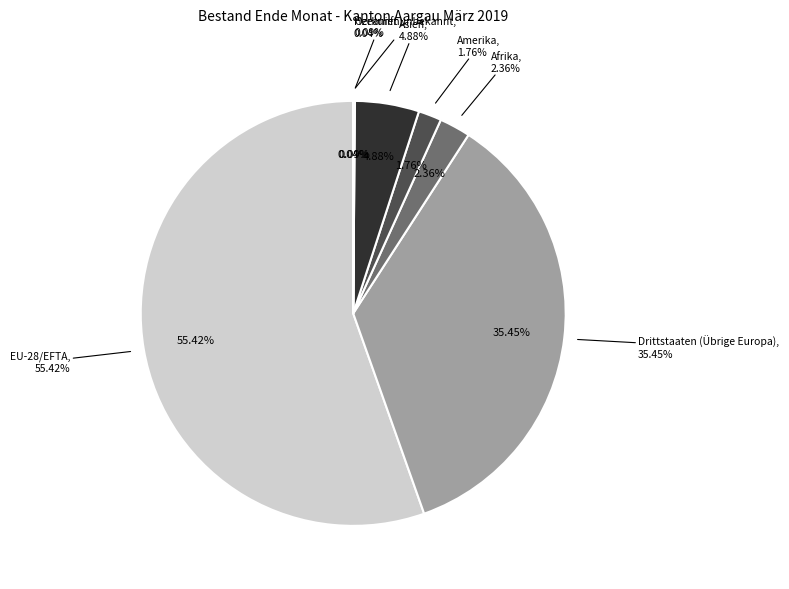

Is it true that Drittstaaten (Übrige Europa) is 26% of the pie?

False